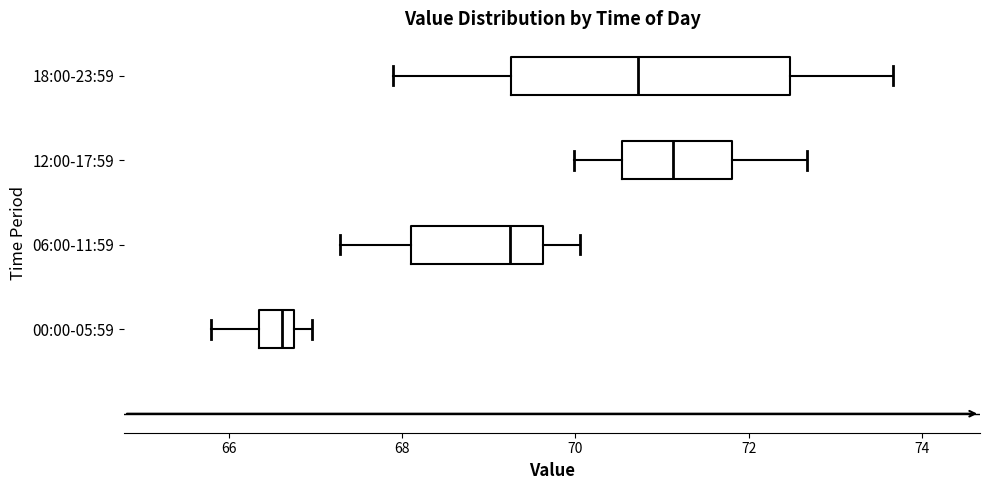

Reading bottom to top, read every box against the x-axis: the position of its median line, the range the box covers, and the ends of its whiskers. The values are not printed on the chart, so give them approximately, as read against the axis.

00:00-05:59: median 66.6, box 66.4 to 66.8, whiskers 65.8 to 67.0
06:00-11:59: median 69.2, box 68.2 to 69.6, whiskers 67.2 to 70.0
12:00-17:59: median 71.2, box 70.6 to 71.8, whiskers 70.0 to 72.6
18:00-23:59: median 70.8, box 69.2 to 72.4, whiskers 67.8 to 73.6